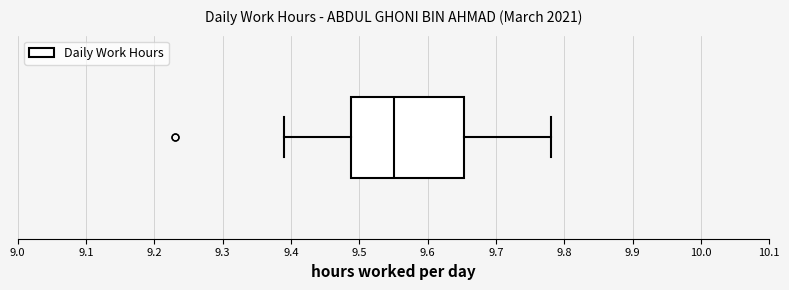

Read this box plot against the x-axis: the position of the median line, the range covered by the box, and the ends of both whiskers. The values are not printed on the chart, so give them approximately, as read against the axis.

median 9.55, box 9.49 to 9.65, whiskers 9.39 to 9.78